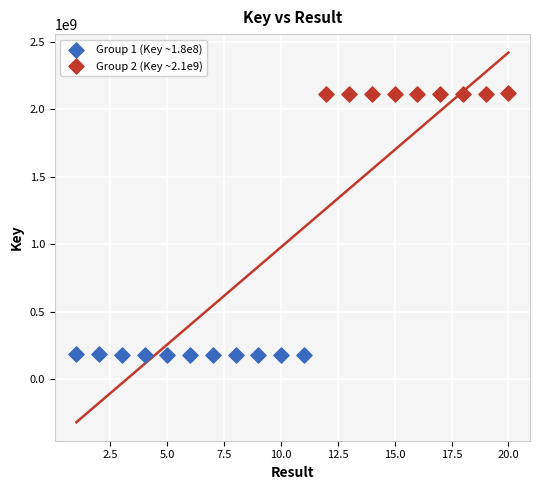

Which series reaches the maximum Y coordinate?

Group 2 (Key ~2.1e9)